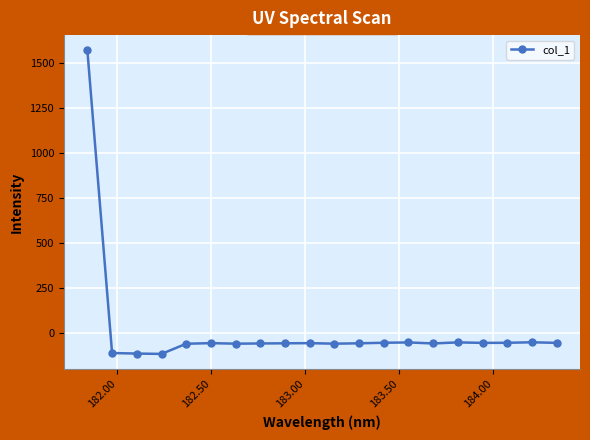

What is the greatest value displayed?

1571.1